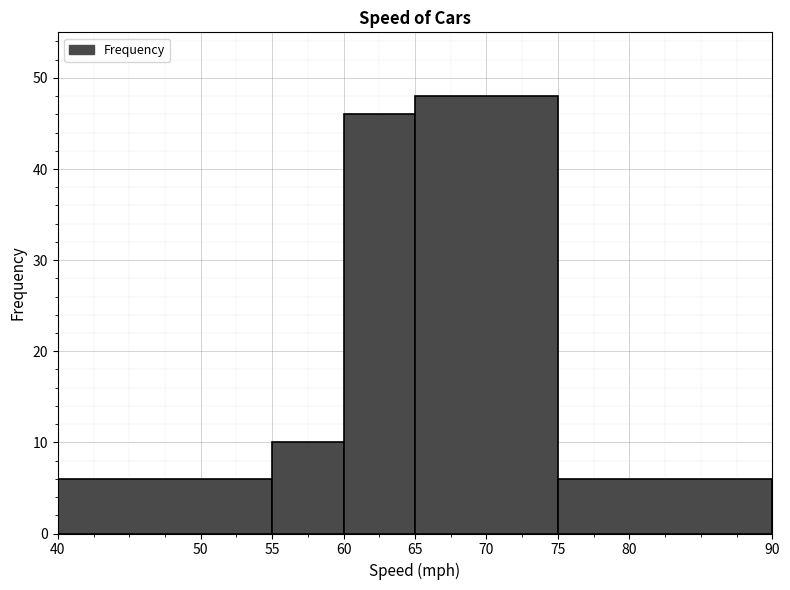

Reading left to right, list every bar in this chart as the range it spans on the x-axis followed by its height. The values are not printed on the chart, so give them approximately, as read against the axis.

40 to 55: 6
55 to 60: 10
60 to 65: 46
65 to 75: 48
75 to 90: 6